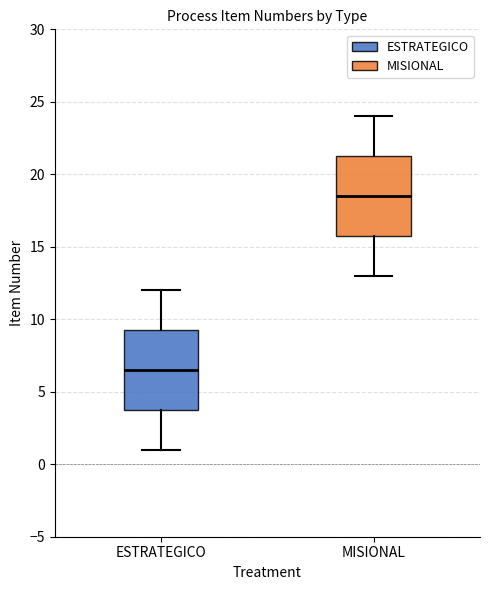

Where does the lower whisker of the box for ESTRATEGICO end on the y-axis? The values are not printed on the chart, so give them approximately, as read against the axis.

1.0